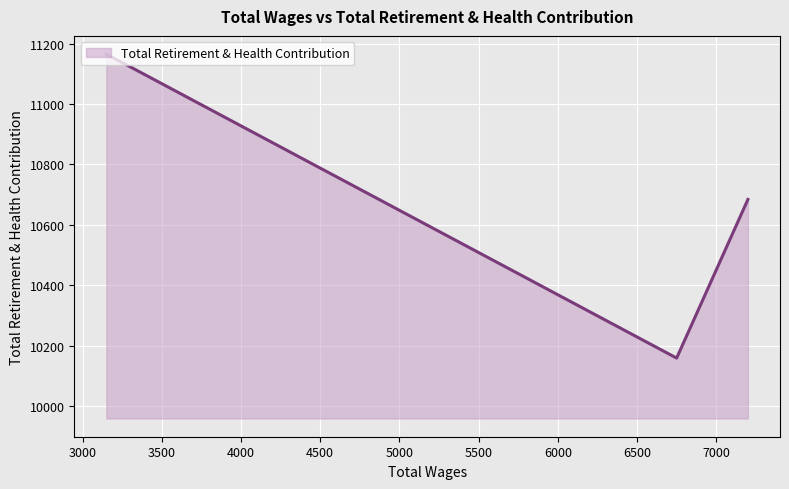

How many values are below 10684?

1